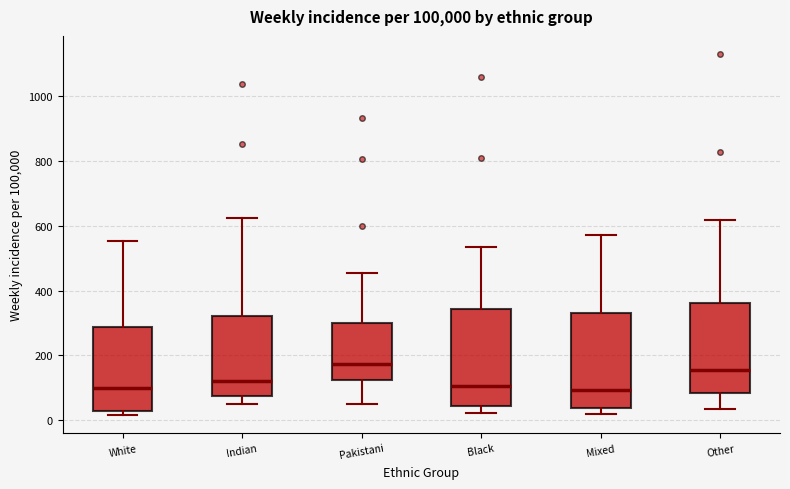

Where does the median line of the box for Mixed sit on the y-axis? The values are not printed on the chart, so give them approximately, as read against the axis.

100